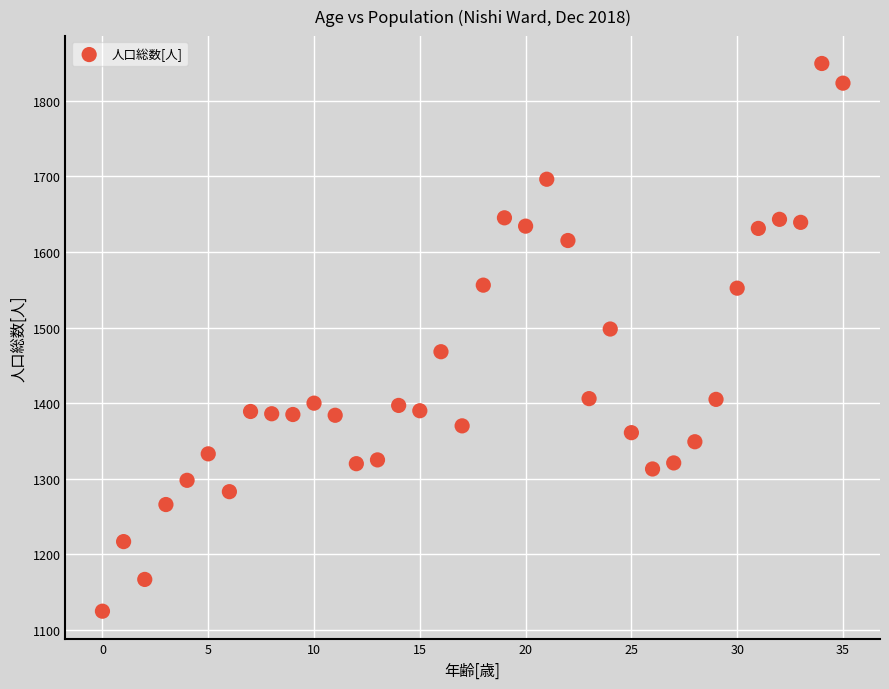

What is the range of Y values (max minus min)?

724